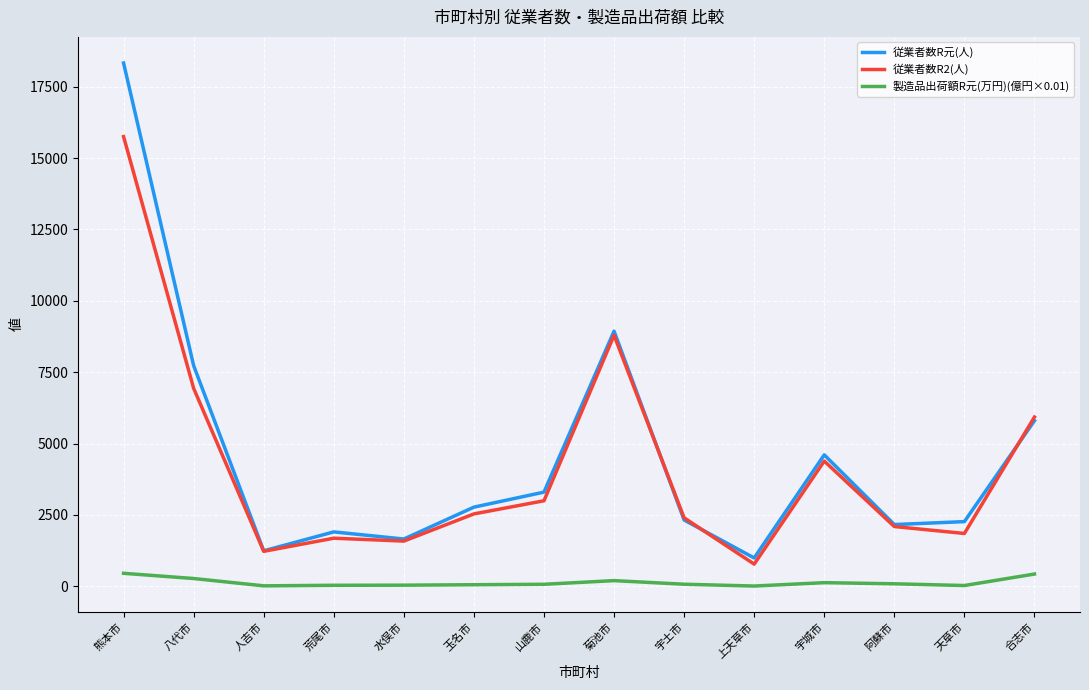

Does the chart have visible grid lines?

Yes